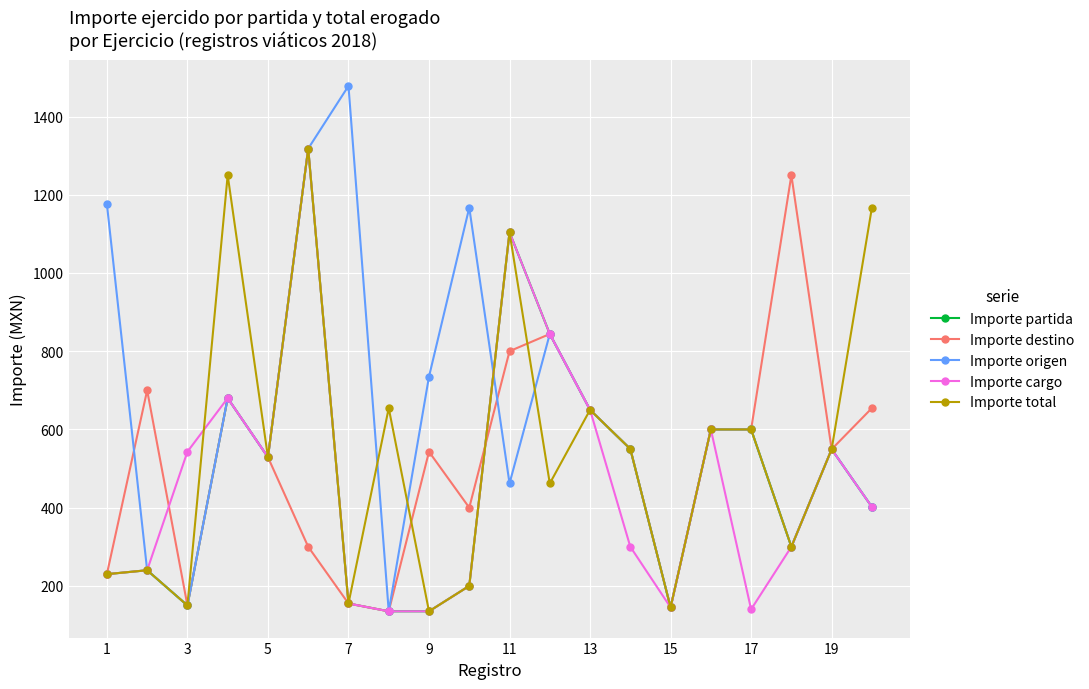

Count the number of categories in the chart.

20